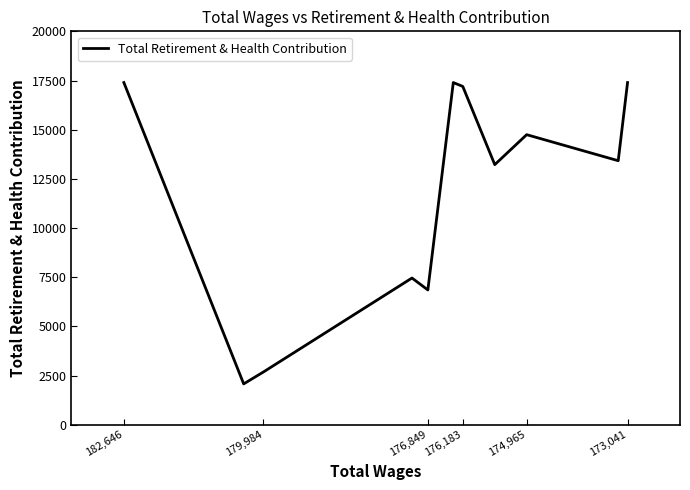

What is the approximate value at 182,646, to the nearest 100?

17400